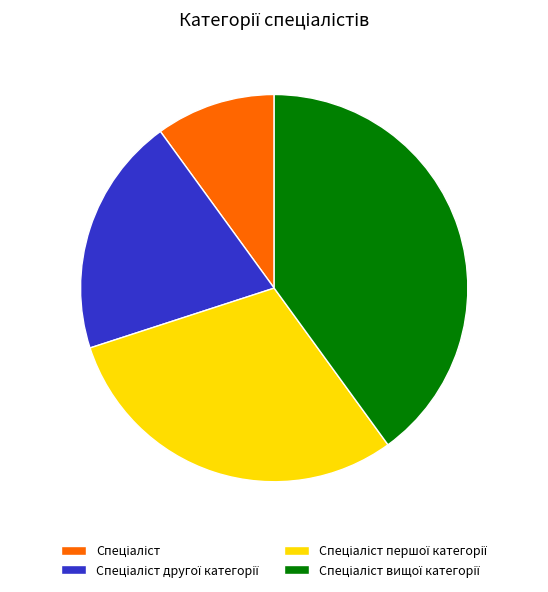

Does any single category account for the majority?

No